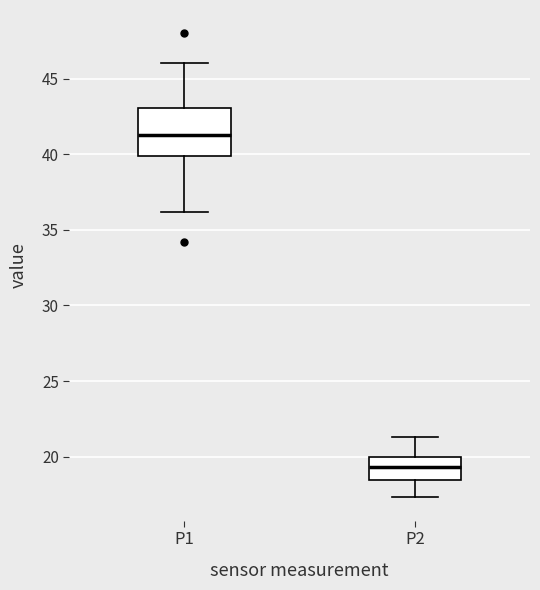

Reading left to right, read every box against the y-axis: the position of its median line, the range the box covers, and the ends of its whiskers. The values are not printed on the chart, so give them approximately, as read against the axis.

P1: median 41.5, box 40.0 to 43.0, whiskers 36.0 to 46.0
P2: median 19.5, box 18.5 to 20.0, whiskers 17.5 to 21.5